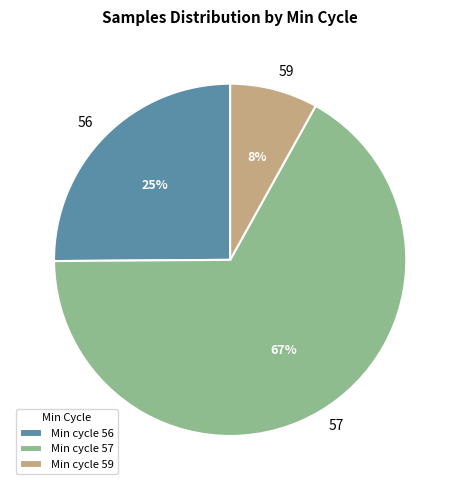

True or false: 57 accounts for 67% of the total.

True